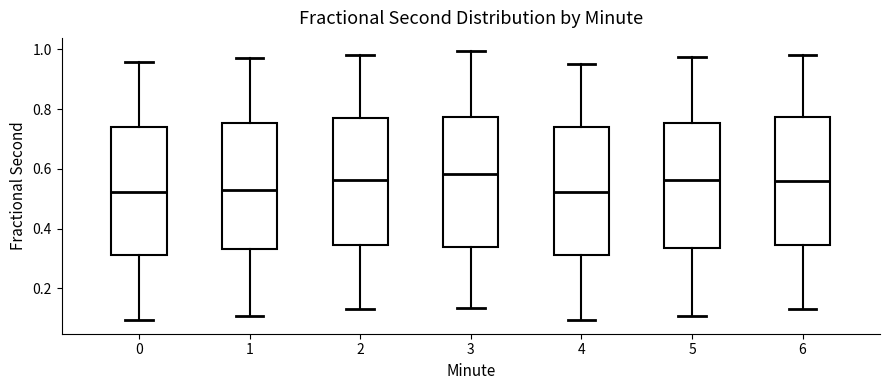

Reading left to right, read every box against the y-axis: the position of its median line, the range the box covers, and the ends of its whiskers. The values are not printed on the chart, so give them approximately, as read against the axis.

0: median 0.52, box 0.32 to 0.74, whiskers 0.10 to 0.96
1: median 0.52, box 0.34 to 0.76, whiskers 0.10 to 0.98
2: median 0.56, box 0.34 to 0.78, whiskers 0.14 to 0.98
3: median 0.58, box 0.34 to 0.78, whiskers 0.14 to 1.00
4: median 0.52, box 0.32 to 0.74, whiskers 0.10 to 0.96
5: median 0.56, box 0.34 to 0.76, whiskers 0.10 to 0.98
6: median 0.56, box 0.34 to 0.78, whiskers 0.14 to 0.98